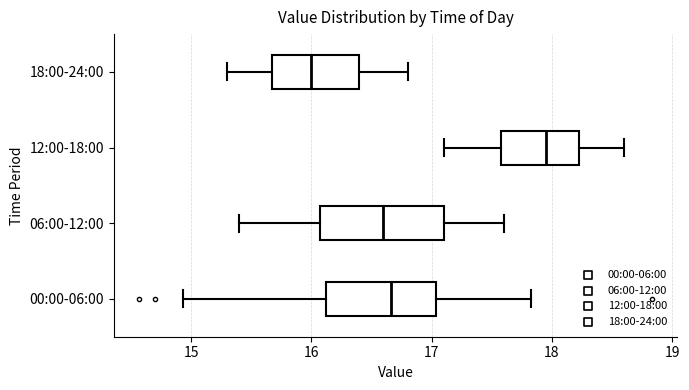

Reading bottom to top, transcribe this box plot: for each box, give where its median line is, the range the box spans, and where its two whiskers end, as read against the x-axis. The values are not printed on the chart, so give them approximately, as read against the axis.

00:00-06:00: median 16.7, box 16.1 to 17.0, whiskers 14.9 to 17.8
06:00-12:00: median 16.6, box 16.1 to 17.1, whiskers 15.4 to 17.6
12:00-18:00: median 18.0, box 17.6 to 18.2, whiskers 17.1 to 18.6
18:00-24:00: median 16.0, box 15.7 to 16.4, whiskers 15.3 to 16.8